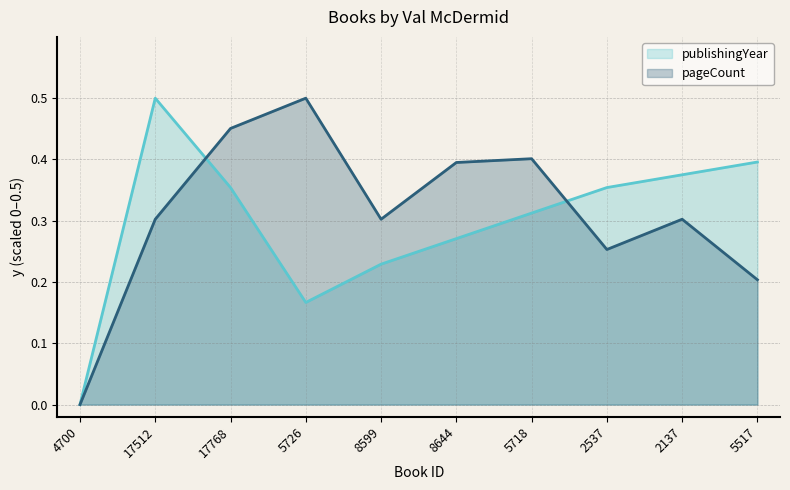

Reading right to left, transcribe all the data shown in this chart.

publishingYear: 5517=0.4	2137=0.4	2537=0.4	5718=0.3	8644=0.3	8599=0.2	5726=0.2	17768=0.4	17512=0.5	4700=0.0
pageCount: 5517=0.2	2137=0.3	2537=0.3	5718=0.4	8644=0.4	8599=0.3	5726=0.5	17768=0.5	17512=0.3	4700=0.0